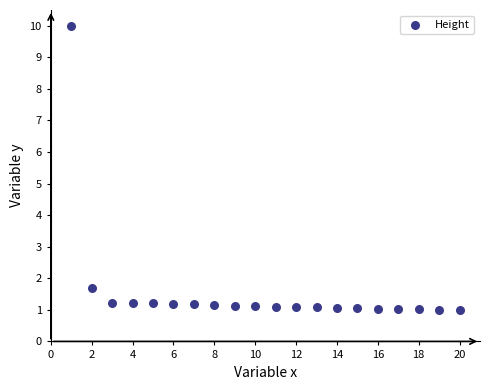

What is the range of Y values (max minus min)?

9.0